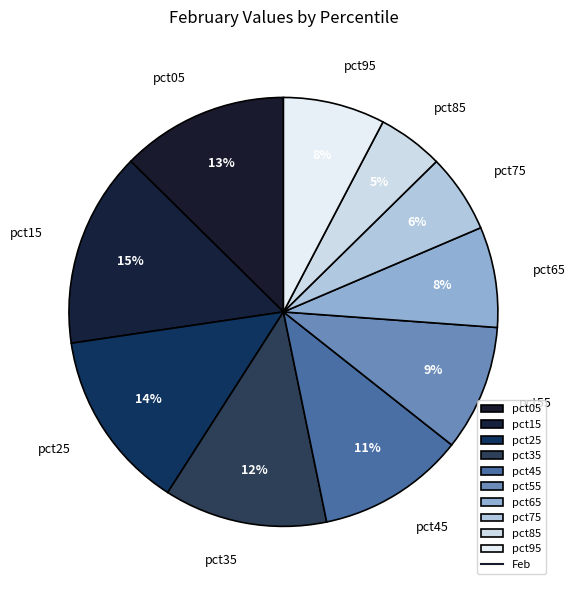

True or false: pct45 accounts for 22% of the total.

False